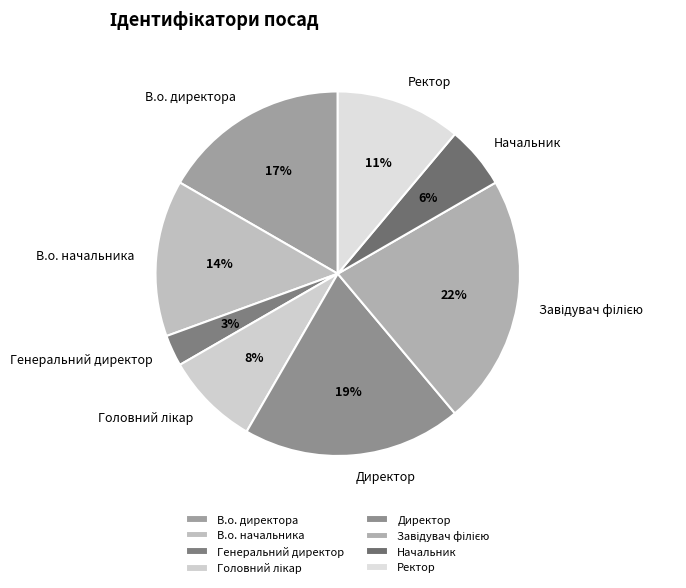

The В.о. начальника slice represents 14% of the pie. True or false?

True